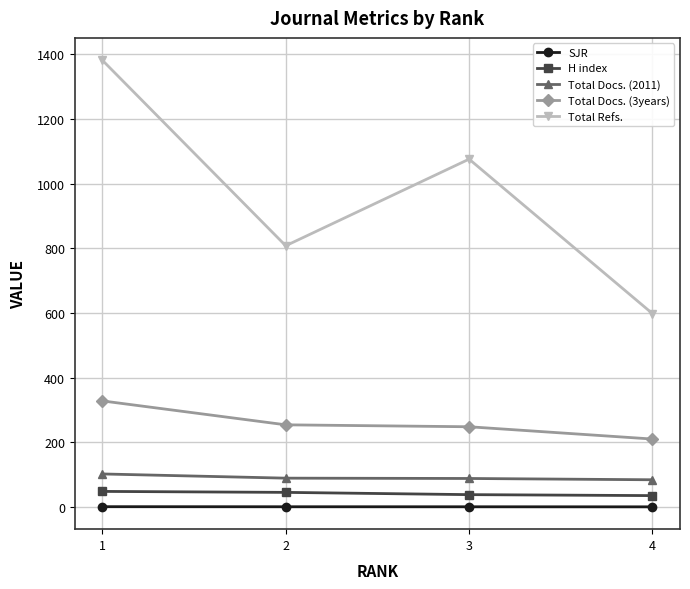

Which series has the largest range (max minus min)?

Total Refs.